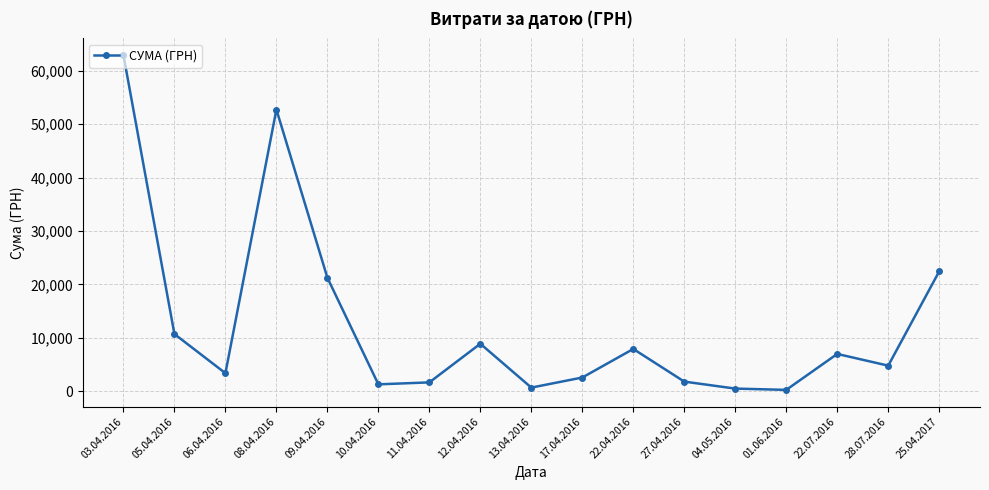

The chart shows a value of 22441.2 at 25.04.2017. True or false?

True